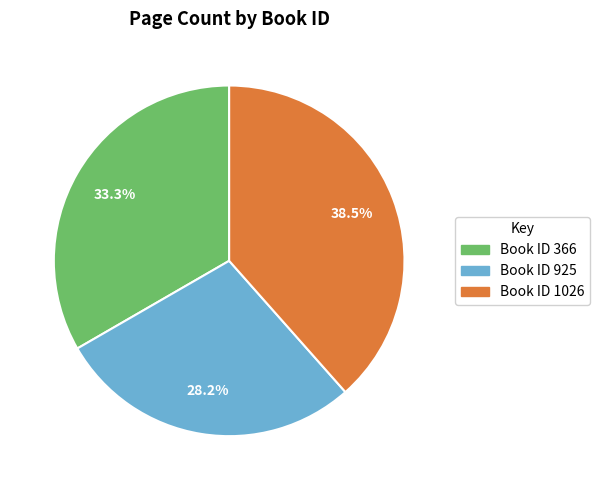

Is there any slice that represents more than half of the pie?

No